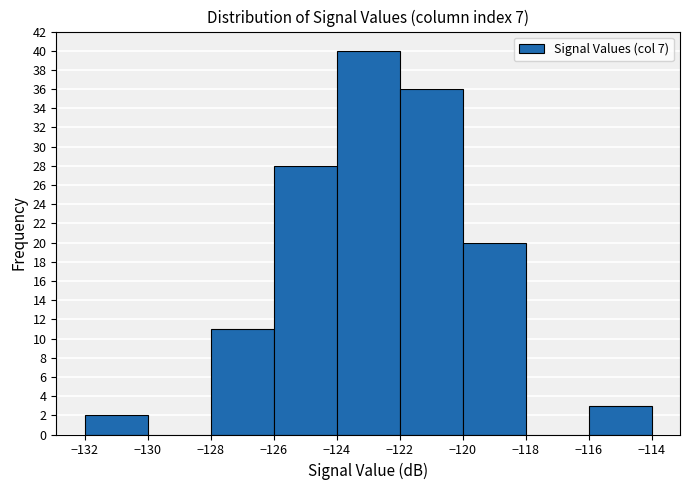

Reading left to right, transcribe this chart: for each bar, give the range it covers on the x-axis and its height. The values are not printed on the chart, so give them approximately, as read against the axis.

-132 to -130: 2
-130 to -128: 0
-128 to -126: 11
-126 to -124: 28
-124 to -122: 40
-122 to -120: 36
-120 to -118: 20
-118 to -116: 0
-116 to -114: 3